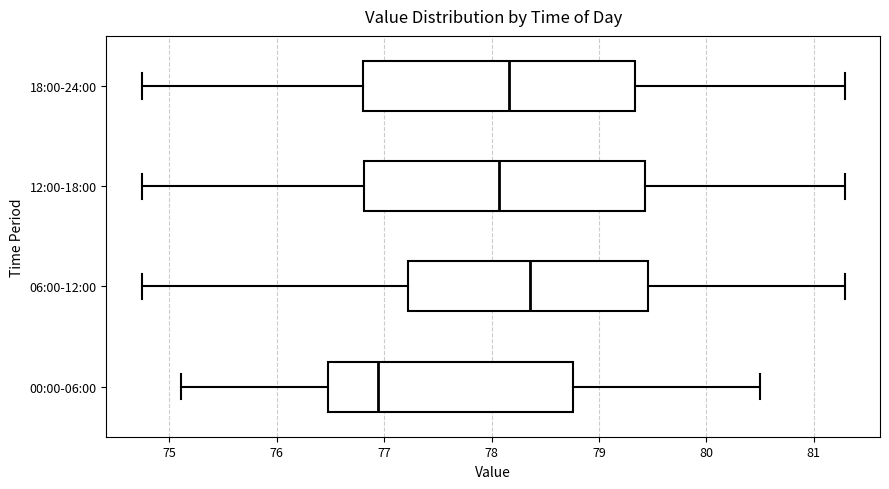

Reading bottom to top, transcribe this box plot: for each box, give where its median line is, the range the box spans, and where its two whiskers end, as read against the x-axis. The values are not printed on the chart, so give them approximately, as read against the axis.

00:00-06:00: median 76.9, box 76.5 to 78.8, whiskers 75.1 to 80.5
06:00-12:00: median 78.4, box 77.2 to 79.5, whiskers 74.7 to 81.3
12:00-18:00: median 78.1, box 76.8 to 79.4, whiskers 74.7 to 81.3
18:00-24:00: median 78.2, box 76.8 to 79.3, whiskers 74.7 to 81.3